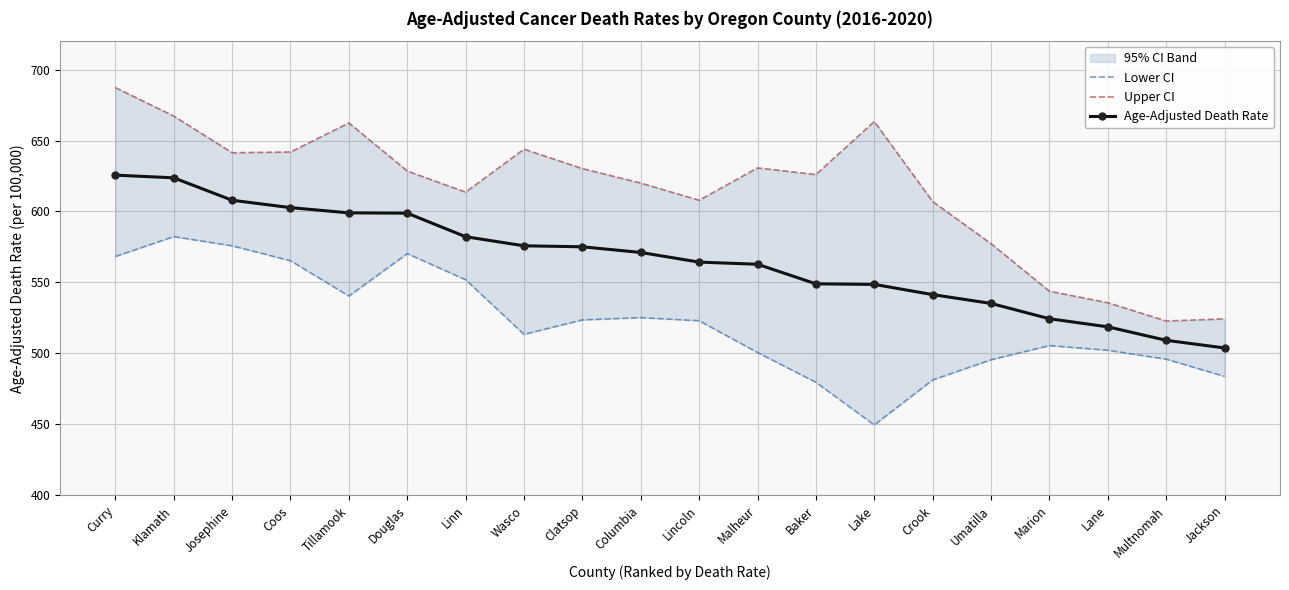

At how many categories does at least one series exceed 553?

16